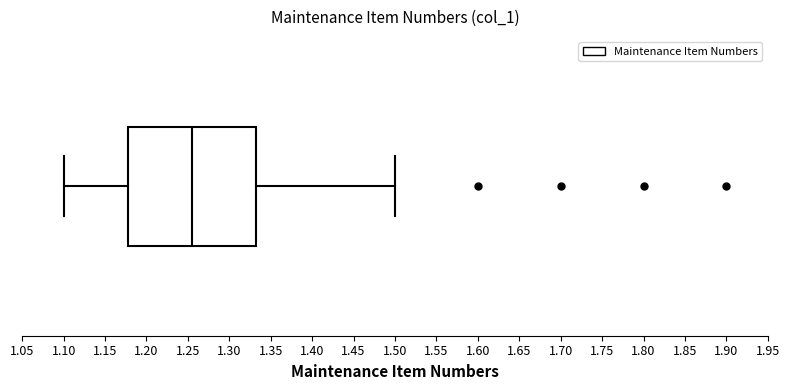

Read this box plot against the x-axis: the position of the median line, the range covered by the box, and the ends of both whiskers. The values are not printed on the chart, so give them approximately, as read against the axis.

median 1.255, box 1.180 to 1.335, whiskers 1.100 to 1.500